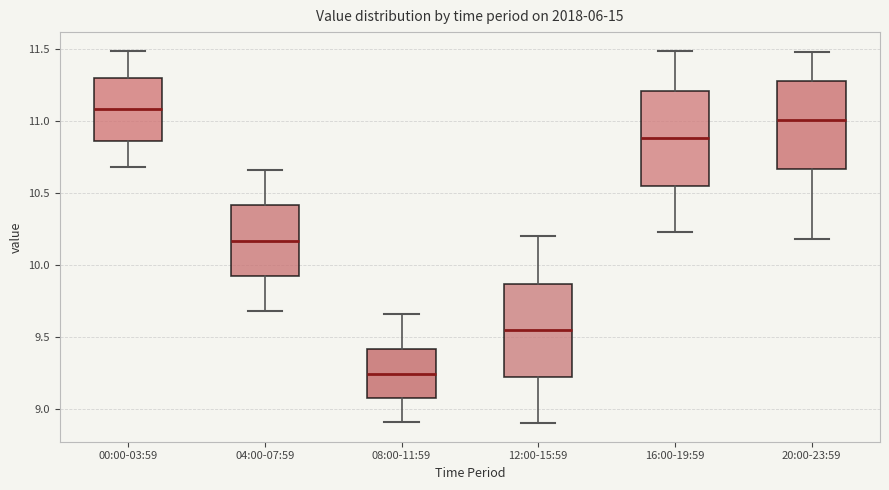

Where does the upper whisker of the box for 08:00-11:59 end on the y-axis? The values are not printed on the chart, so give them approximately, as read against the axis.

9.65